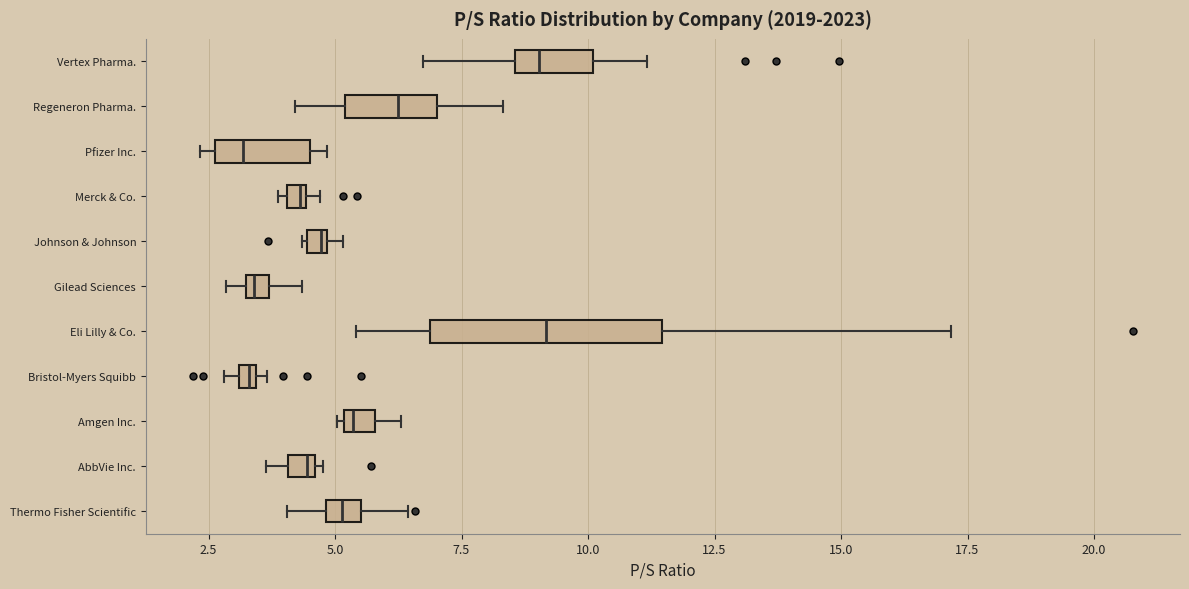

Where does the right whisker of the box for Thermo Fisher Scientific end on the x-axis? The values are not printed on the chart, so give them approximately, as read against the axis.

6.5